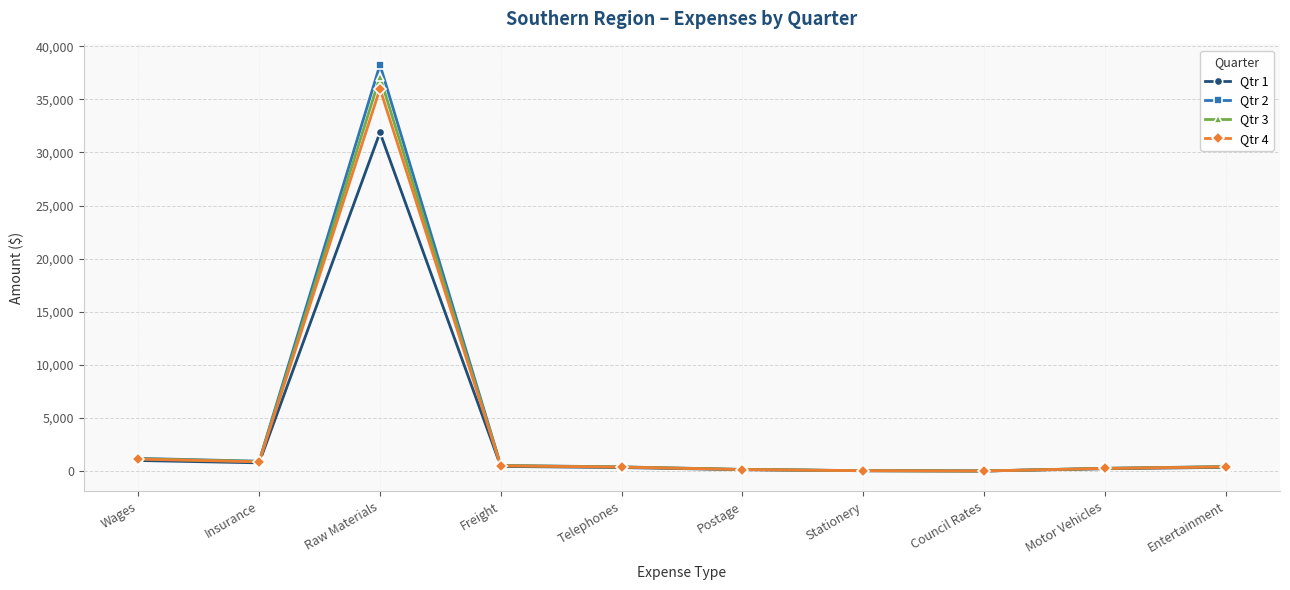

What is the sum of all Qtr 2 values?

42114.0